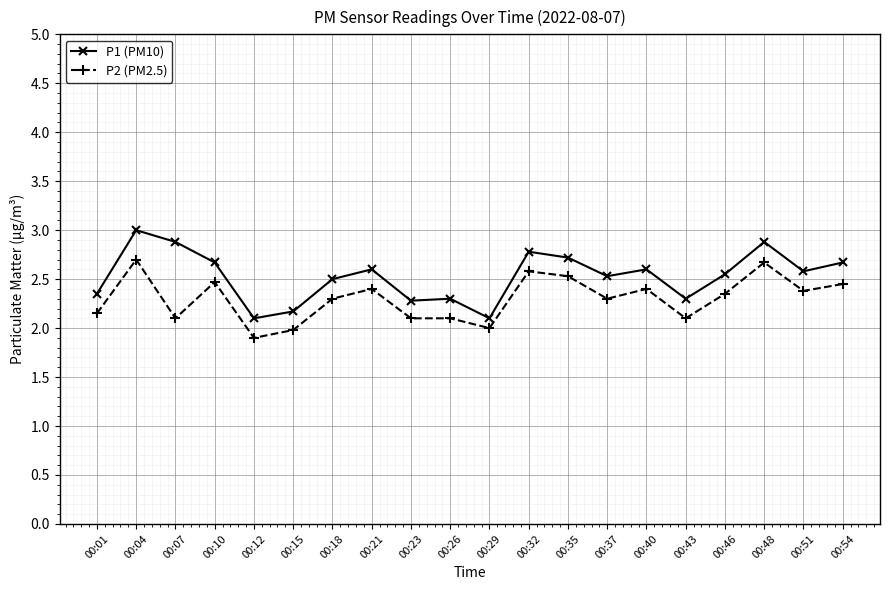

What is the value of the P2 (PM2.5) point at the 16th from the left?

2.1